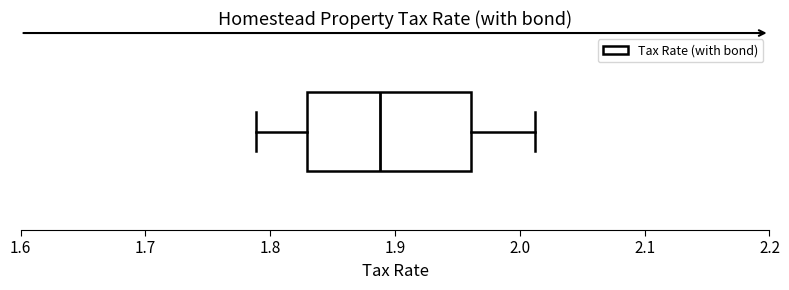

Where does the median line of the box sit on the x-axis? The values are not printed on the chart, so give them approximately, as read against the axis.

1.89